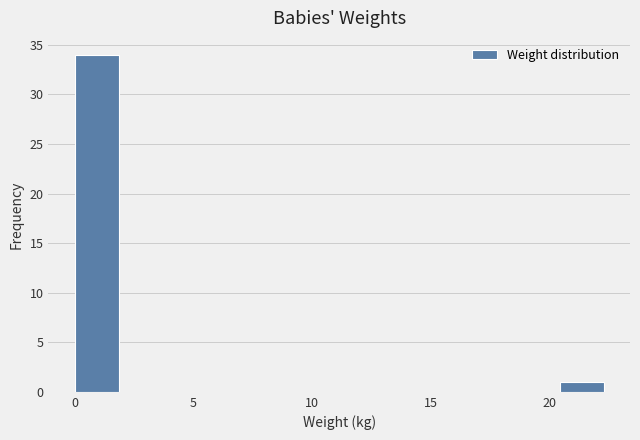

Around what value on the x-axis is the tallest bar? Give the approximate position of its centre, as read against the axis.

1.0